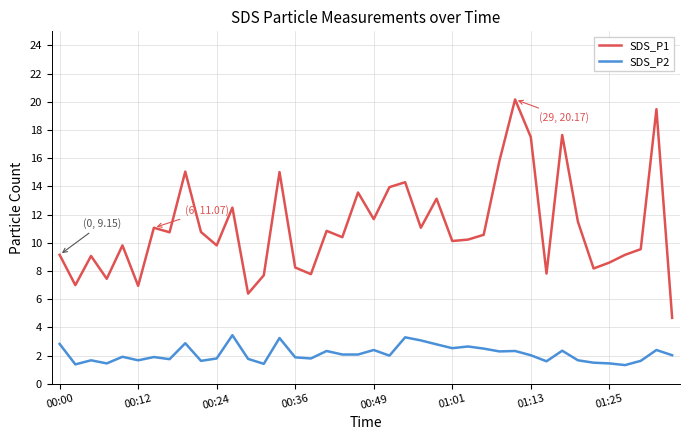

Which series has the largest total across all categories?

SDS_P1